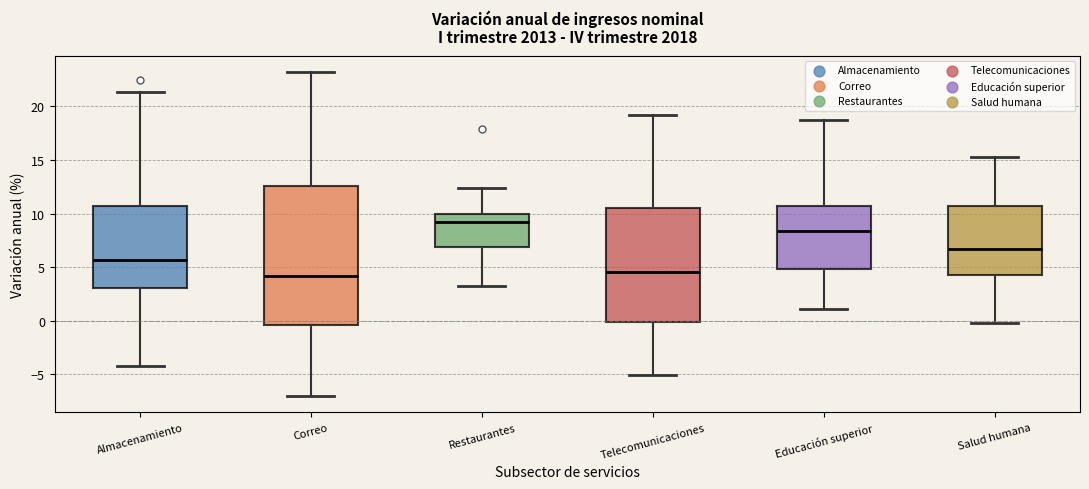

Where does the upper whisker of the box for Almacenamiento end on the y-axis? The values are not printed on the chart, so give them approximately, as read against the axis.

21.5